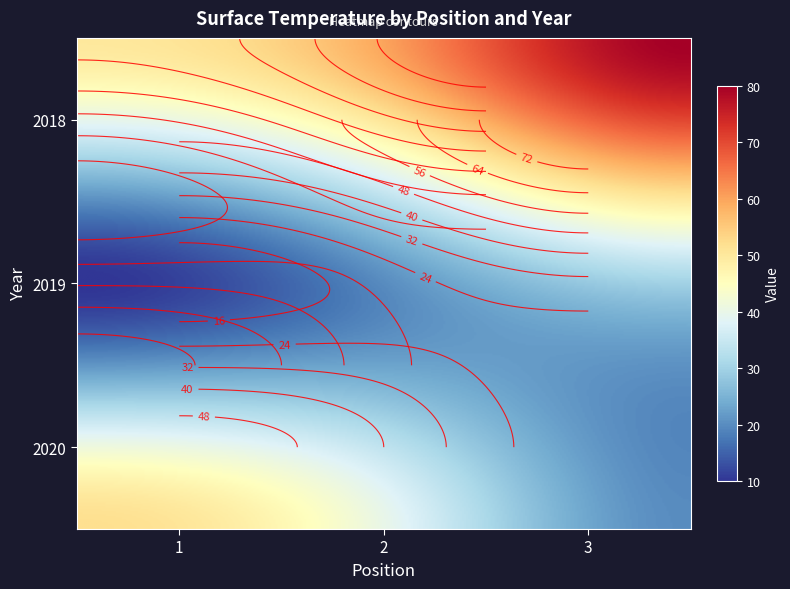

The 2018 series shows 30 at 3. True or false?

False